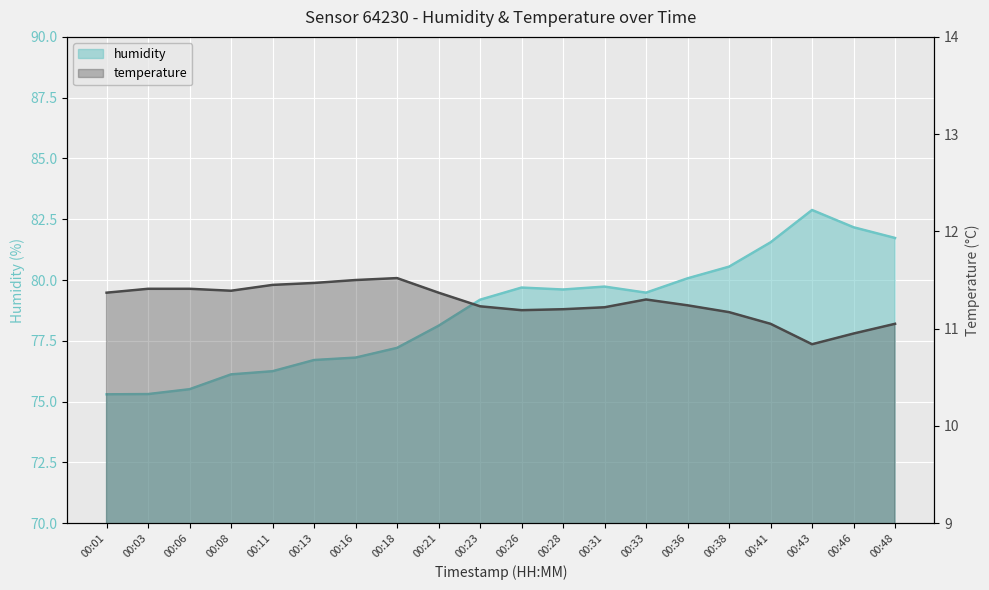

What is the value of the temperature point at the 2nd from the left?

11.4